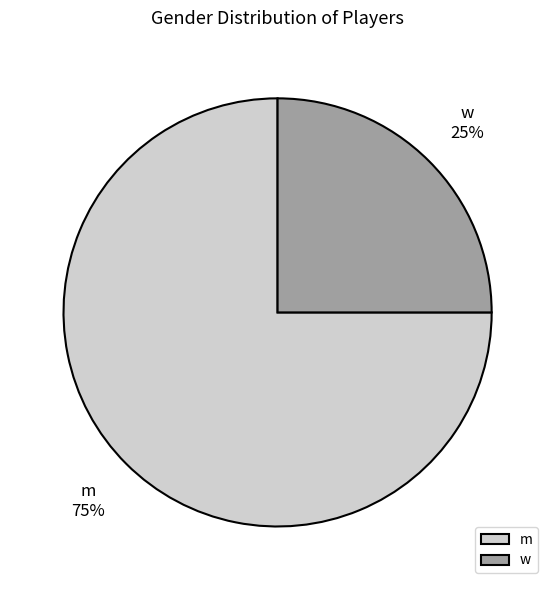

What is the ratio of the value at m to the value at w?

3.0